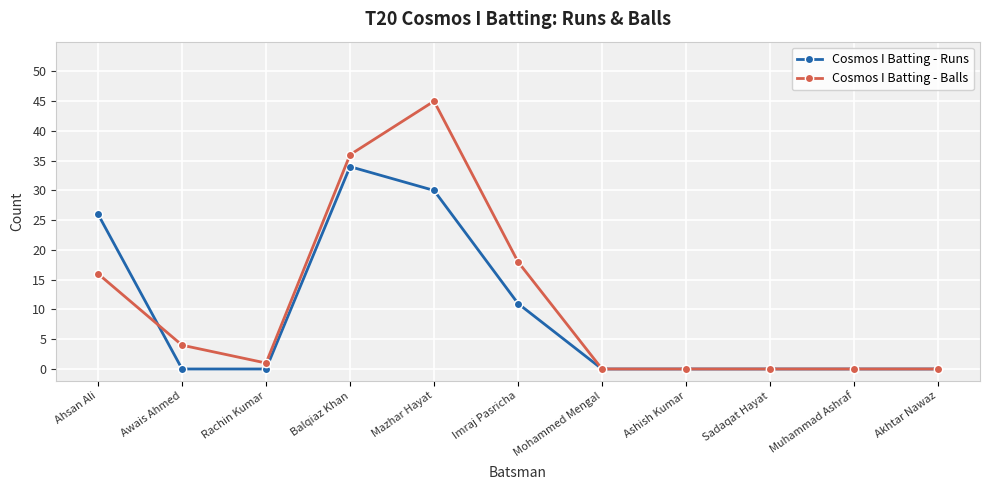

What is the total value across all series at Balqiaz Khan?

70